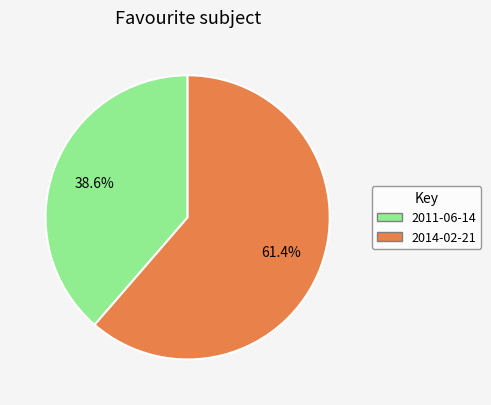

Which slice is the largest?

2014-02-21